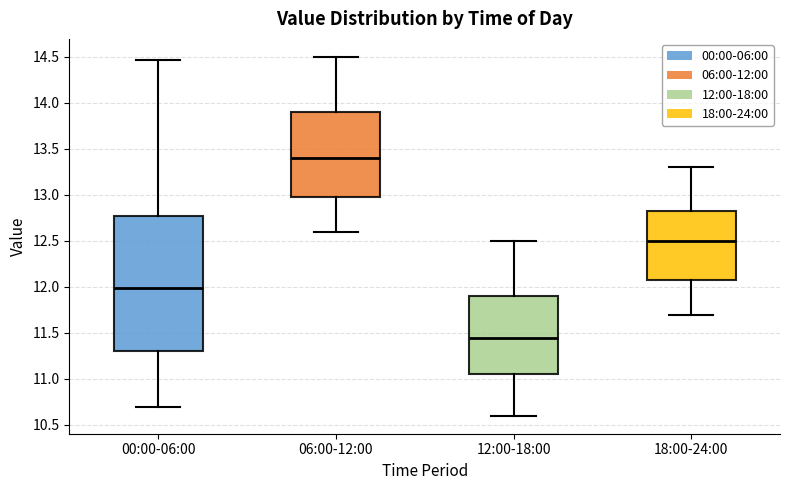

Which box is the tallest, from its lower edge to its upper edge?

00:00-06:00